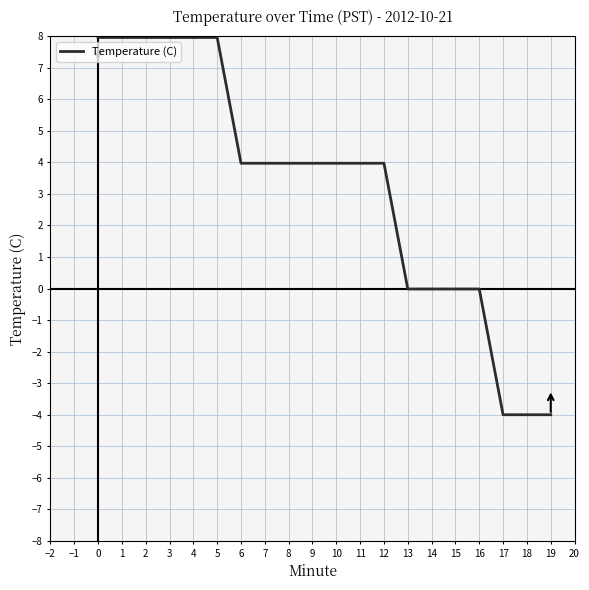

The chart shows a value of -0.0 at 14. True or false?

True